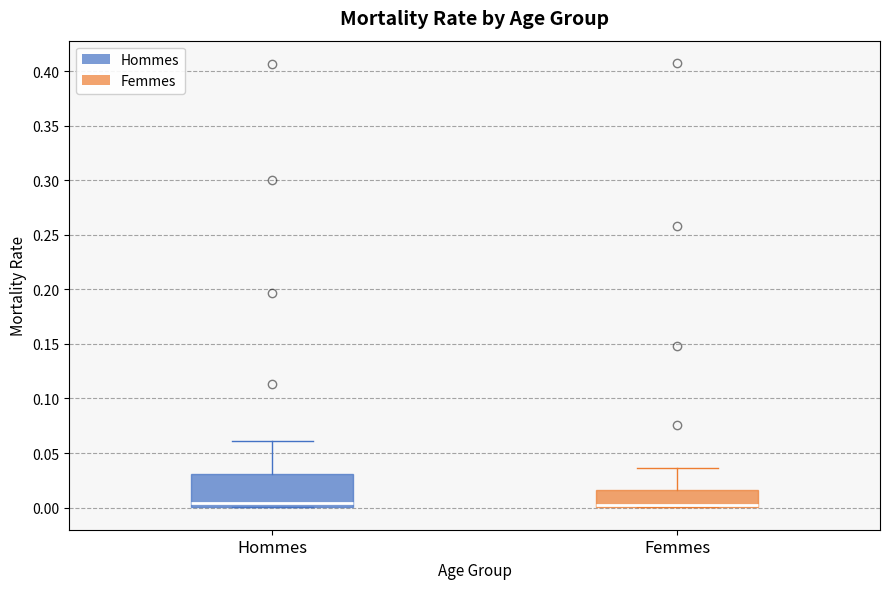

Where does the upper whisker of the box for Hommes end on the y-axis? The values are not printed on the chart, so give them approximately, as read against the axis.

0.060